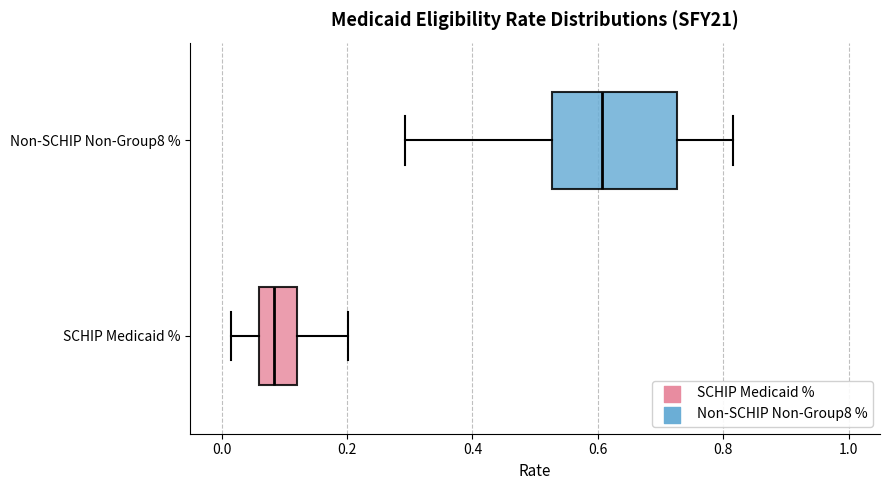

Which box has the furthest to the left median line?

SCHIP Medicaid %